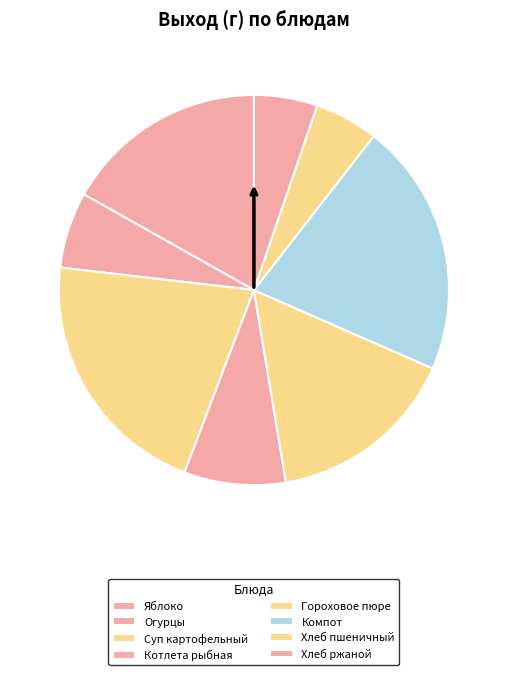

What is the largest slice in the pie chart?

Суп картофельный на мясном бульоне